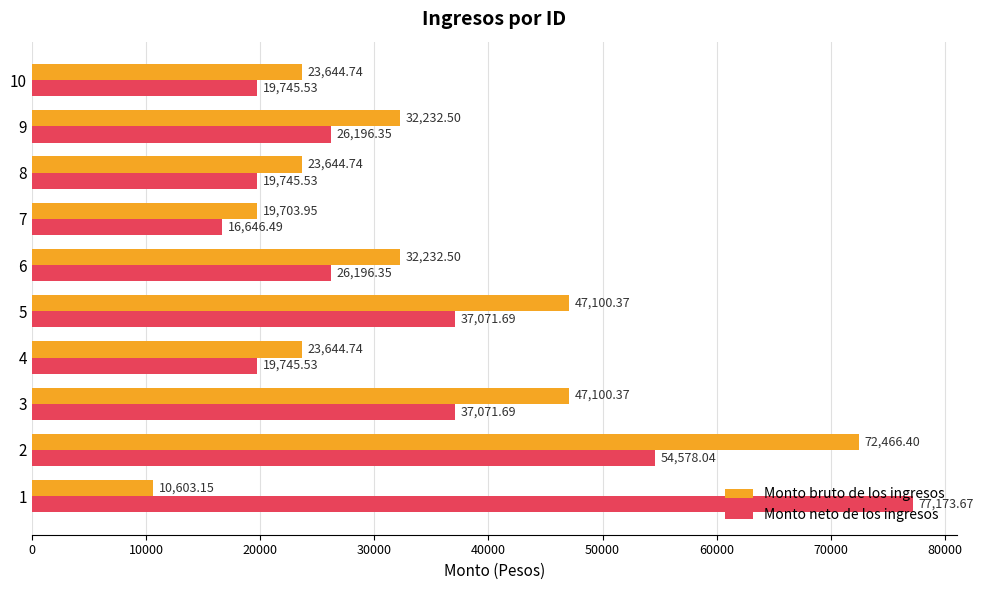

Rank the series by their maximum value, from highest to lowest.

Monto neto de los ingresos, Monto bruto de los ingresos